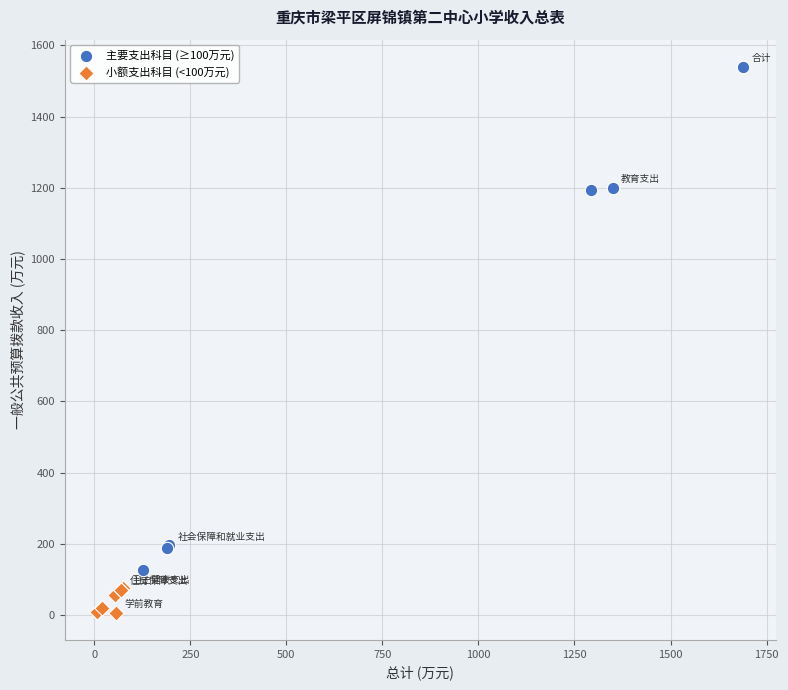

Which series contains the highest Y value?

主要支出科目 (≥100万元)